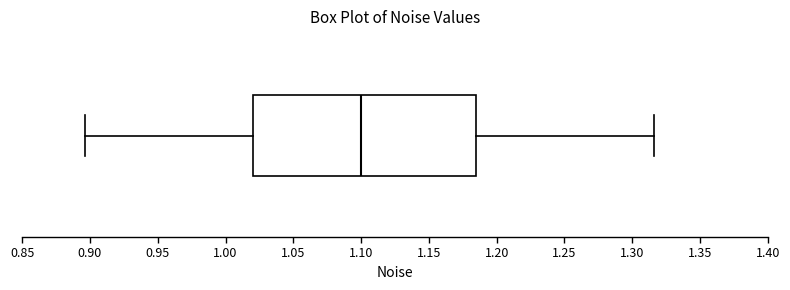

Read this box plot against the x-axis: the position of the median line, the range covered by the box, and the ends of both whiskers. The values are not printed on the chart, so give them approximately, as read against the axis.

median 1.100, box 1.020 to 1.185, whiskers 0.895 to 1.315